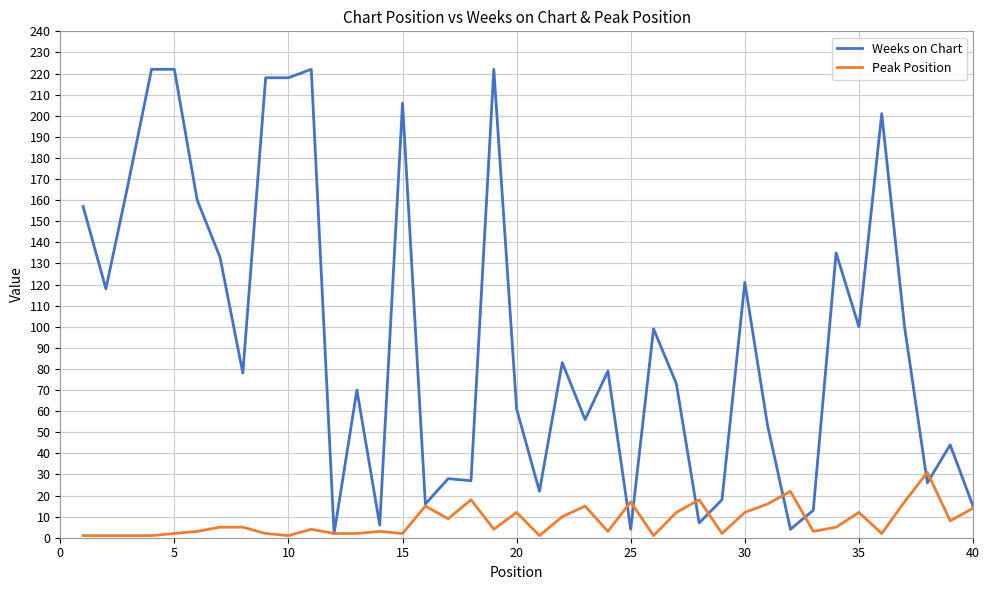

What is the sum of all Peak Position values?

314